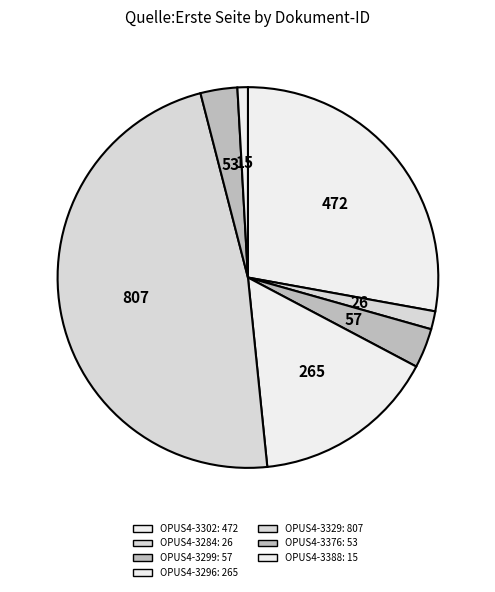

To the nearest percent, what is the difference between the largest and smallest slice percentages?

47%